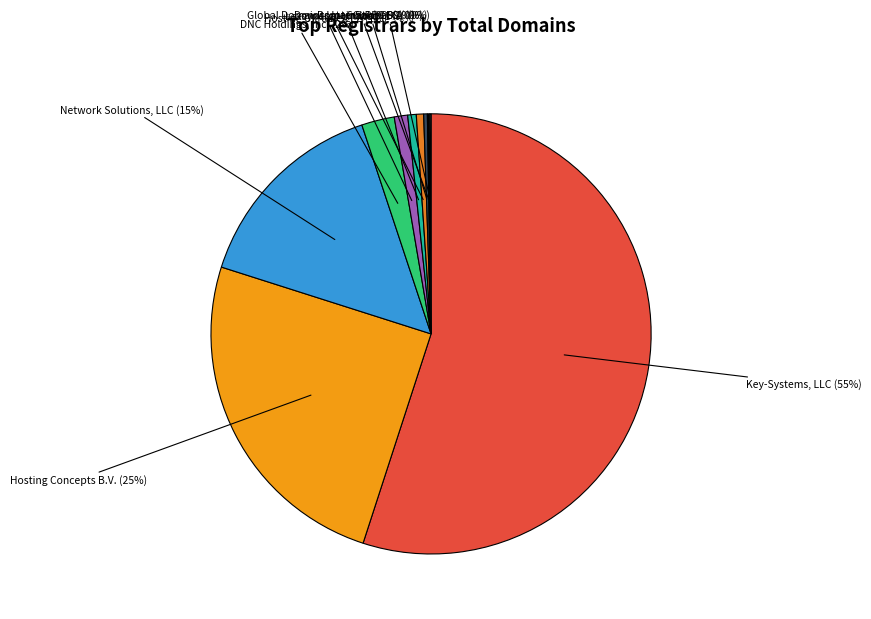

To the nearest percent, what is the combined percentage of Hosting Ukraine LLC and Network Solutions, LLC?

16%